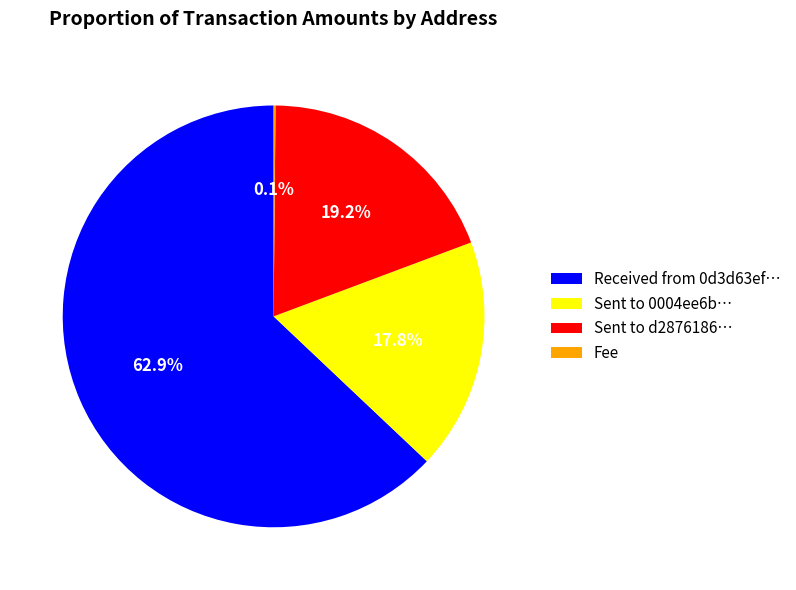

Is there a majority slice in this chart?

Yes